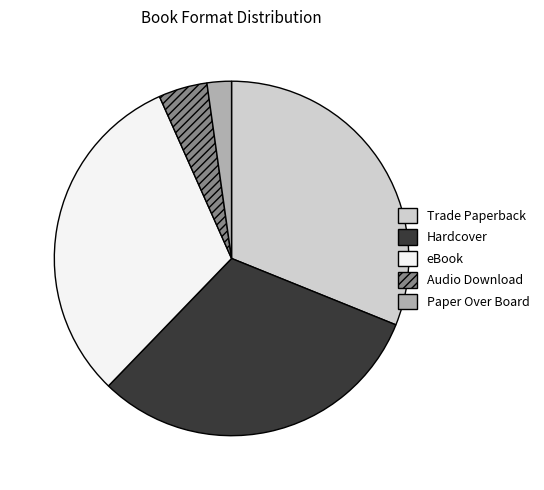

Does any single category account for the majority?

No